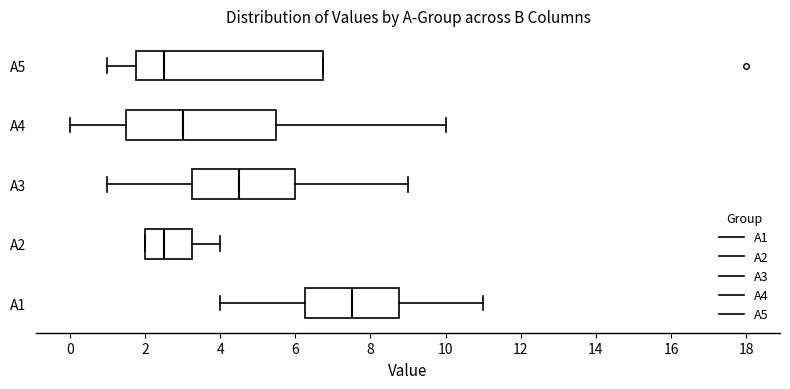

Where is the right edge of the box for A1 on the x-axis? The values are not printed on the chart, so give them approximately, as read against the axis.

8.8